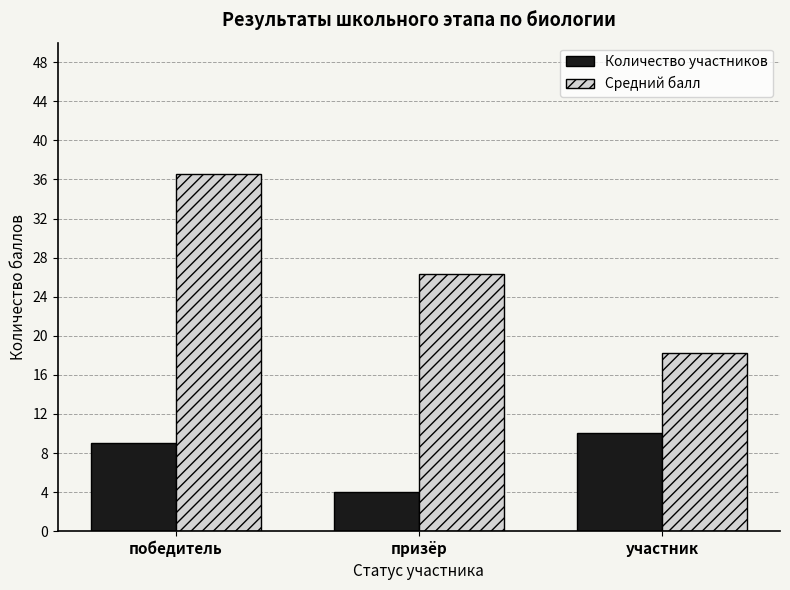

What is the value of the Количество участников bar at the 1st from the left?

9.0